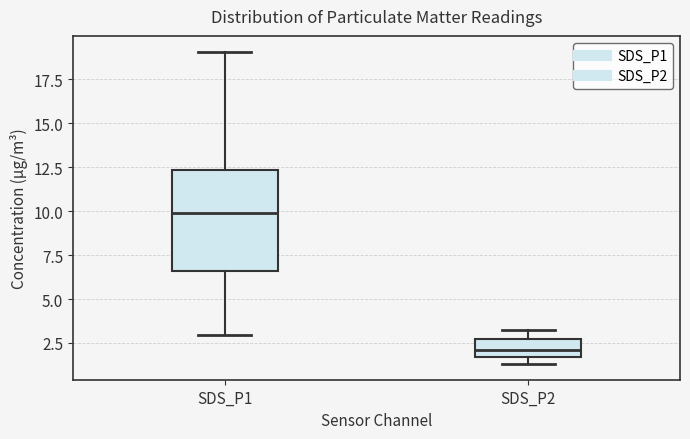

Reading left to right, transcribe this box plot: for each box, give where its median line is, the range the box spans, and where its two whiskers end, as read against the y-axis. The values are not printed on the chart, so give them approximately, as read against the axis.

SDS_P1: median 10.0, box 6.5 to 12.5, whiskers 3.0 to 19.0
SDS_P2: median 2.0, box 1.5 to 2.5, whiskers 1.5 (just below the box's lower edge) to 3.0